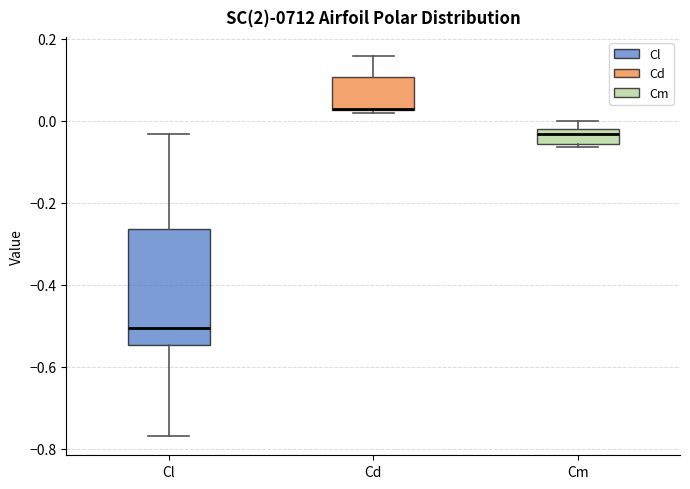

Reading left to right, read every box against the y-axis: the position of its median line, the range the box covers, and the ends of its whiskers. The values are not printed on the chart, so give them approximately, as read against the axis.

Cl: median -0.50, box -0.54 to -0.26, whiskers -0.76 to -0.04
Cd: median 0.02 (drawn on the box's lower edge), box 0.02 to 0.10, whiskers 0.02 (just below the box's lower edge) to 0.16
Cm: median -0.04, box -0.06 to -0.02, whiskers -0.06 (just below the box's lower edge) to 0.00